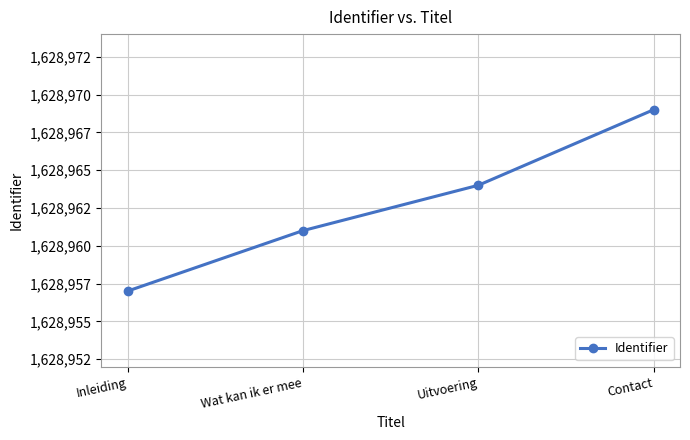

What is the sum of the values at Uitvoering and Inleiding?

3257921